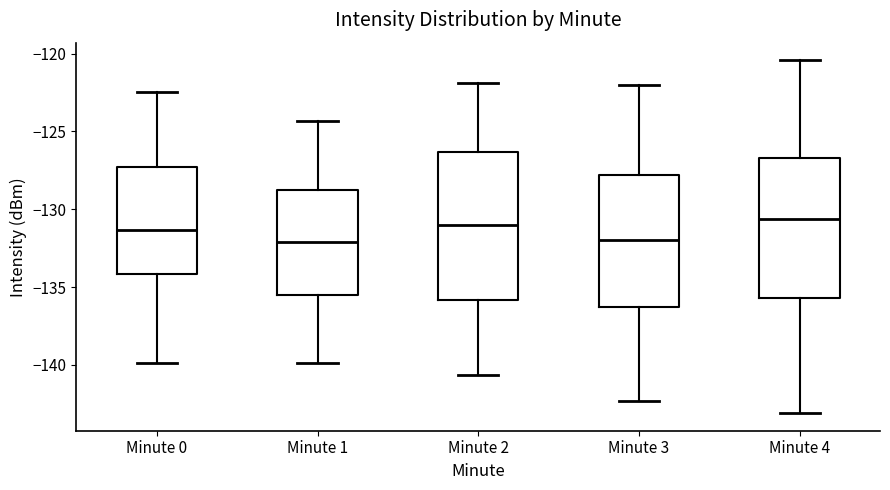

Where does the upper whisker of the box for Minute 2 end on the y-axis? The values are not printed on the chart, so give them approximately, as read against the axis.

-122.0